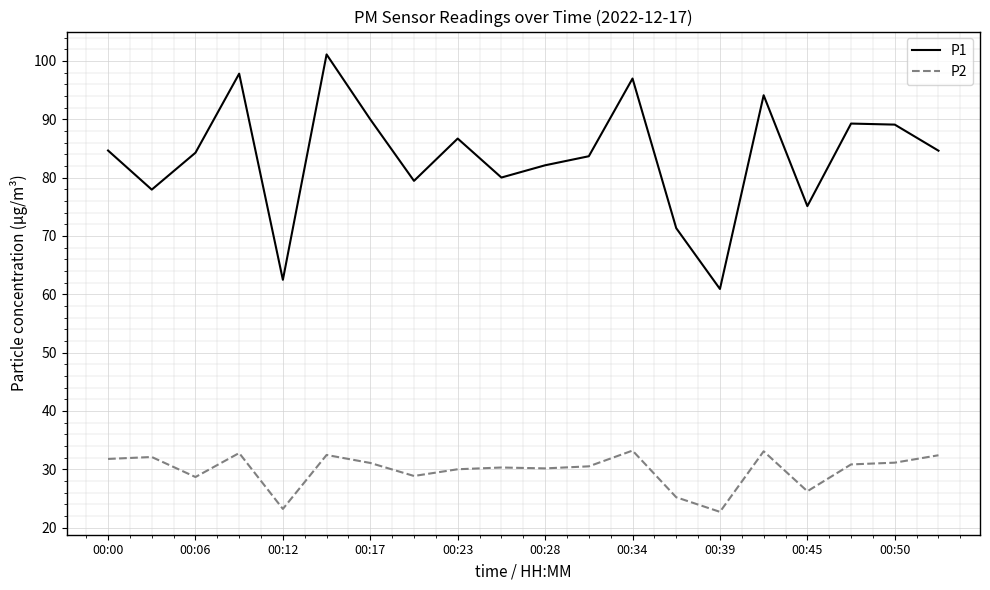

Which series has the largest total across all categories?

P1